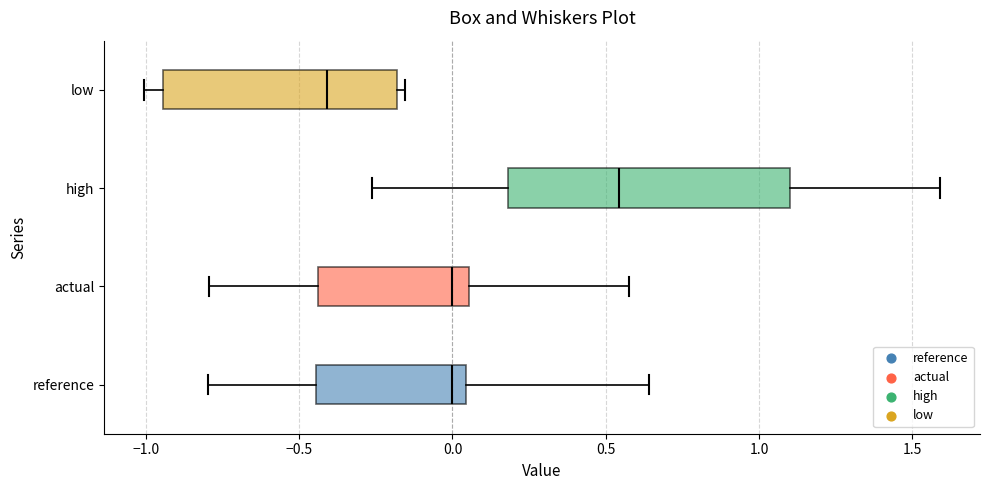

Comparing the boxes themselves (not the whiskers), which one is the widest?

high